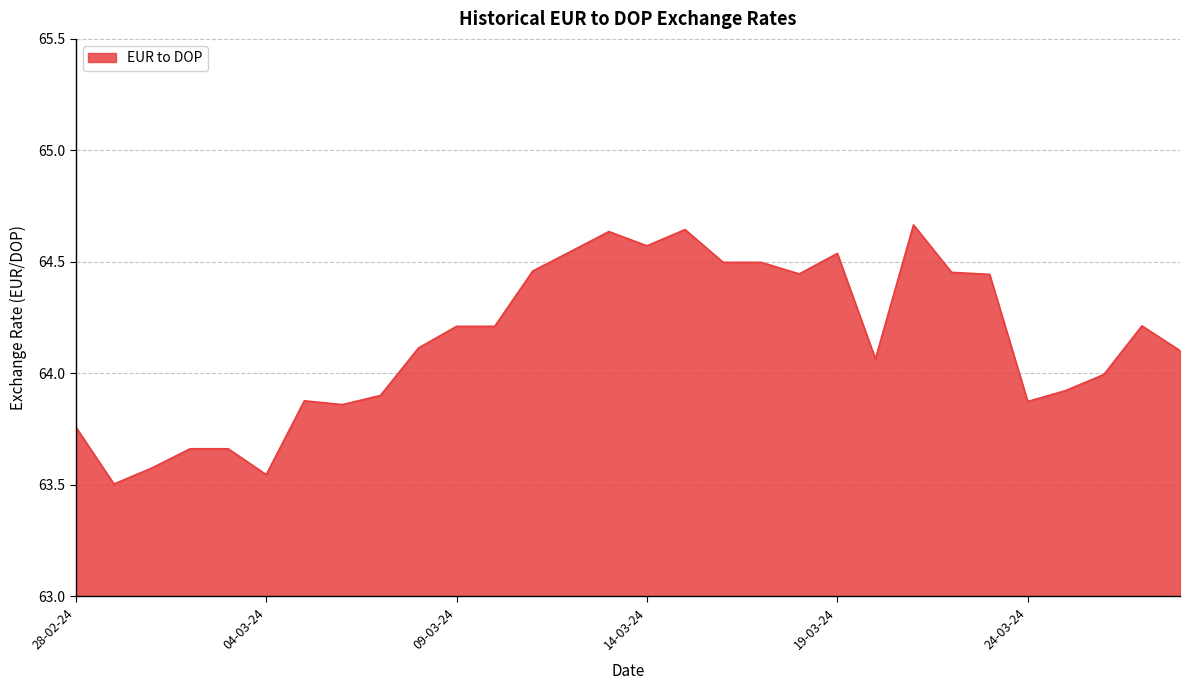

What is the difference between the maximum and minimum values?

1.2